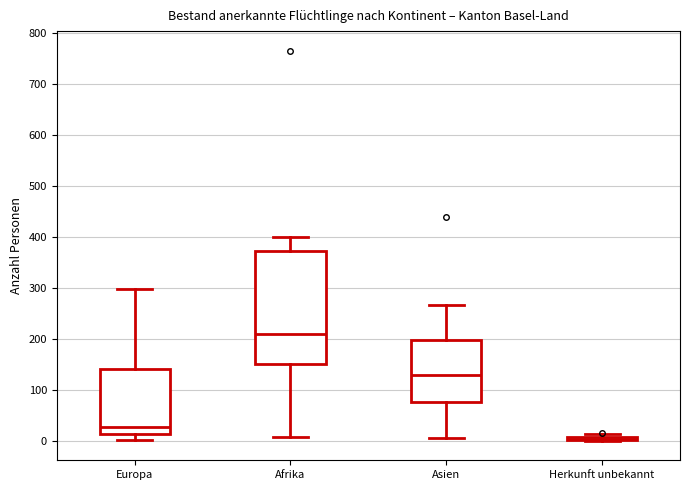

Where does the lower whisker of the box for Afrika end on the y-axis? The values are not printed on the chart, so give them approximately, as read against the axis.

10